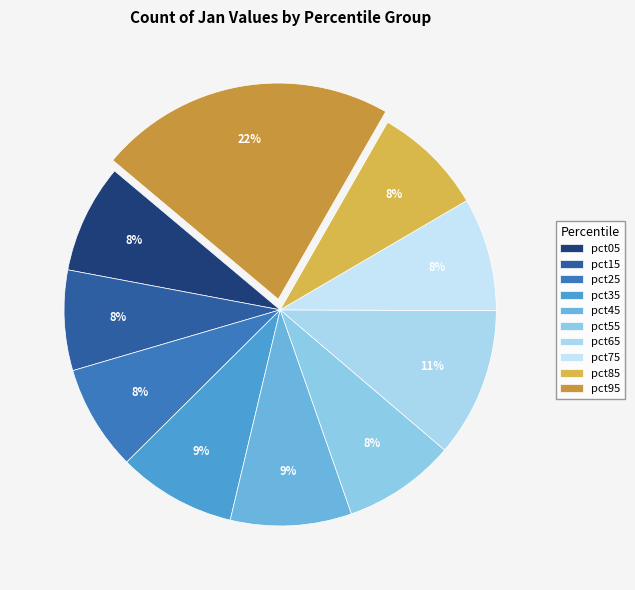

Is it true that pct35 is 9% of the pie?

True